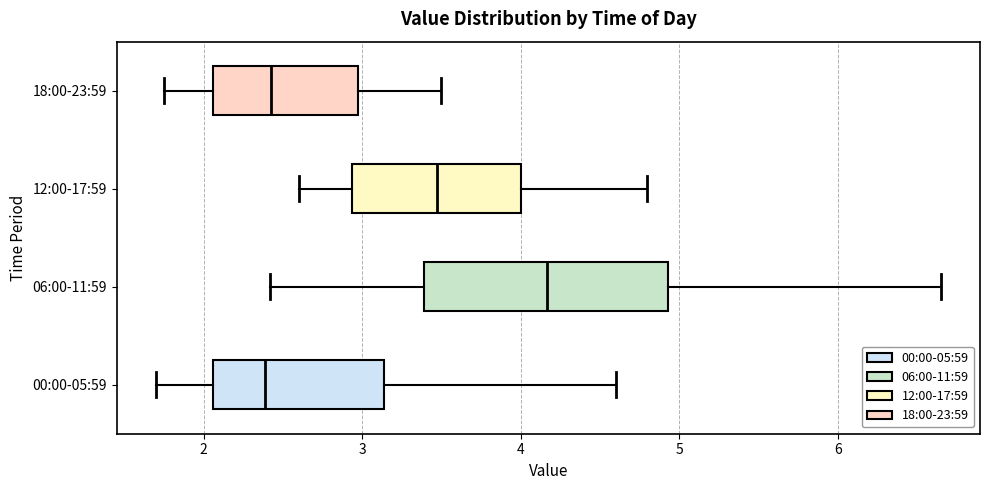

Where is the left edge of the box for 00:00-05:59 on the x-axis? The values are not printed on the chart, so give them approximately, as read against the axis.

2.1